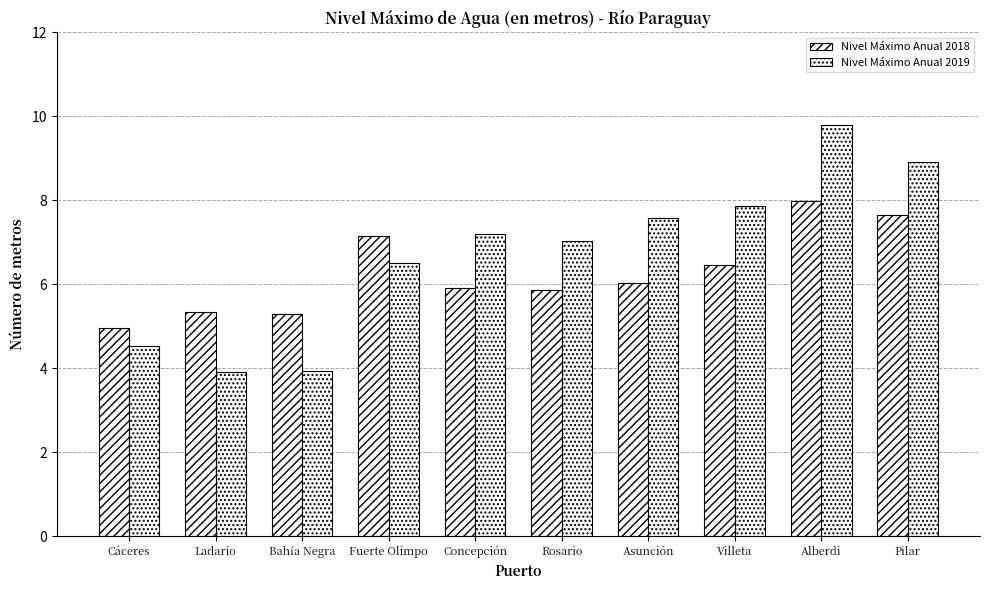

Is the value of Nivel Máximo Anual 2018 at Alberdi greater than the value of Nivel Máximo Anual 2019 at Villeta?

Yes